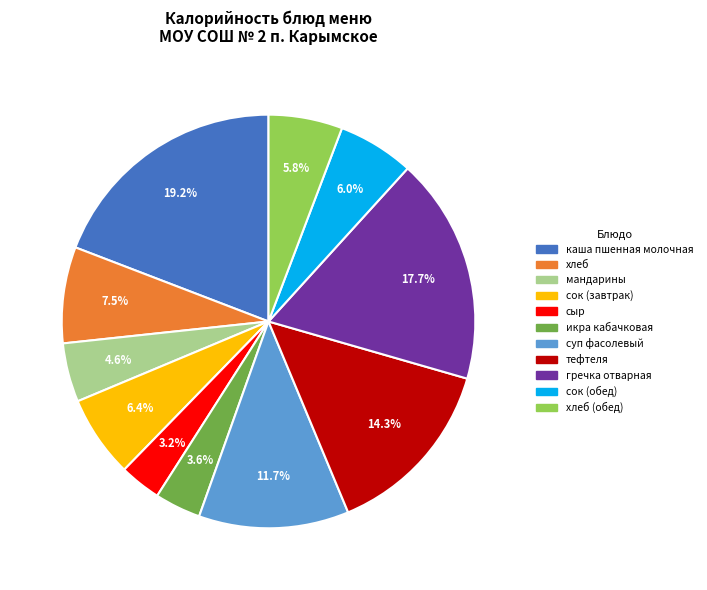

Does any single category account for the majority?

No